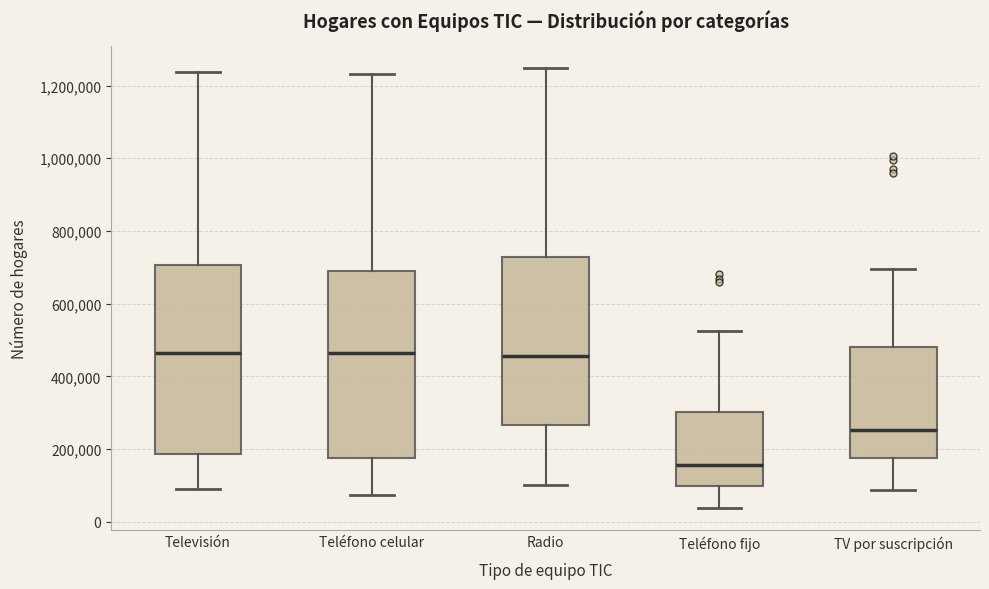

Reading left to right, read every box against the y-axis: the position of its median line, the range the box covers, and the ends of its whiskers. The values are not printed on the chart, so give them approximately, as read against the axis.

Televisión: median 460000, box 180000 to 700000, whiskers 100000 to 1240000
Teléfono celular: median 460000, box 180000 to 700000, whiskers 80000 to 1240000
Radio: median 460000, box 260000 to 720000, whiskers 100000 to 1240000
Teléfono fijo: median 160000, box 100000 to 300000, whiskers 40000 to 520000
TV por suscripción: median 260000, box 180000 to 480000, whiskers 80000 to 700000